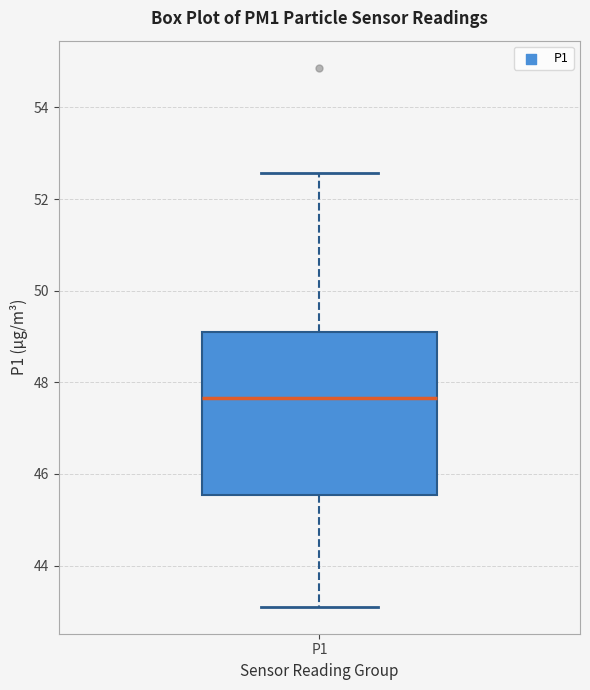

Read this box plot against the y-axis: the position of the median line, the range covered by the box, and the ends of both whiskers. The values are not printed on the chart, so give them approximately, as read against the axis.

median 47.6, box 45.6 to 49.2, whiskers 43.2 to 52.6